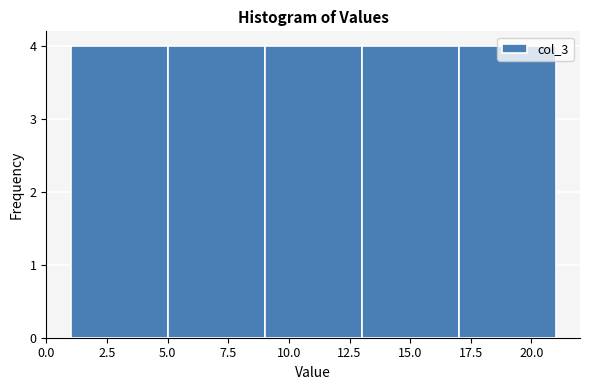

Reading left to right, list every bar in this chart as the range it spans on the x-axis followed by its height. The values are not printed on the chart, so give them approximately, as read against the axis.

1 to 5: 4
5 to 9: 4
9 to 13: 4
13 to 17: 4
17 to 21: 4